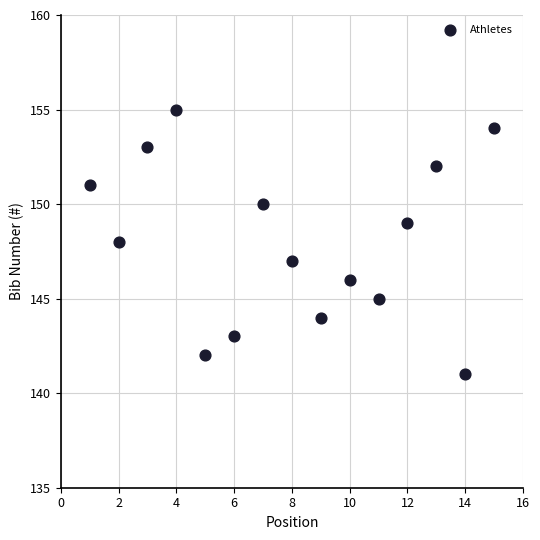

What is the range of X values (max minus min)?

14